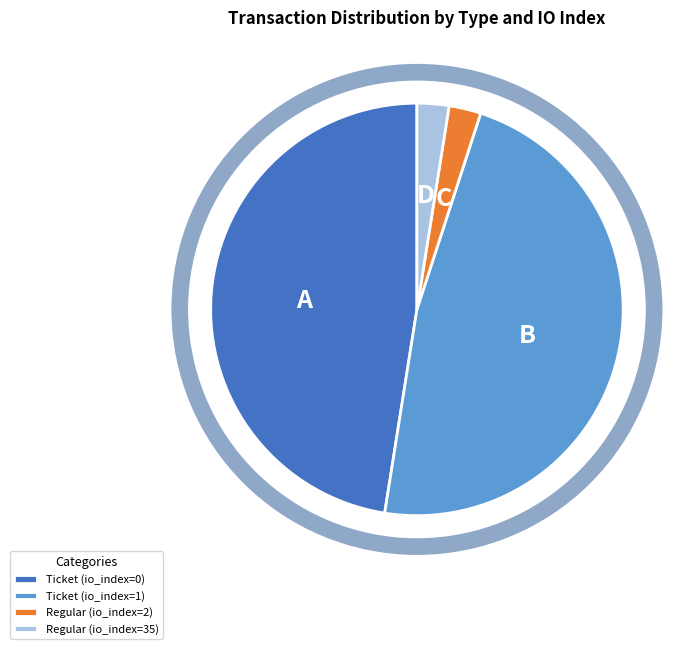

True or false: Ticket (io_index=0) accounts for 48% of the total.

True